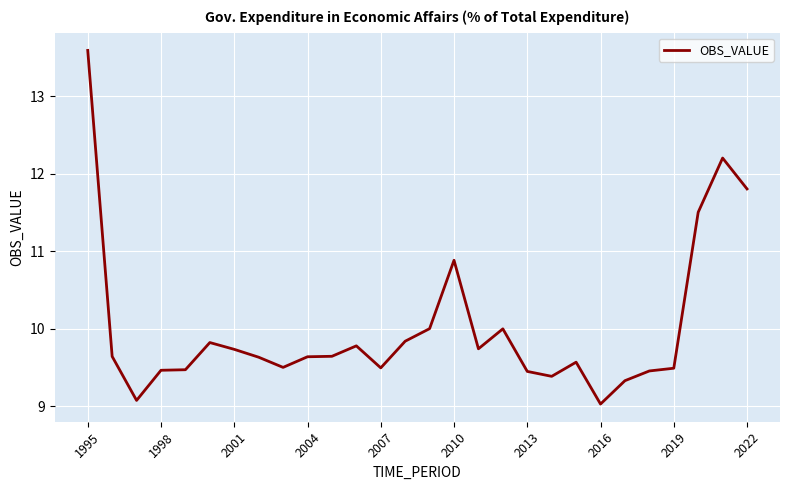

What is the difference between the maximum and minimum values?

4.6